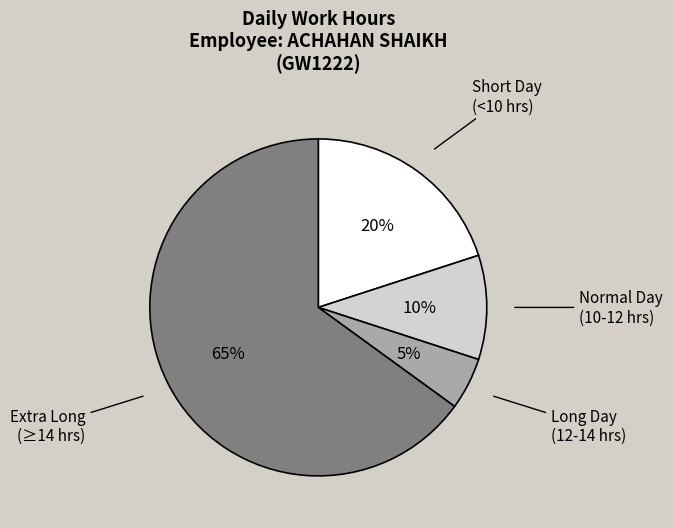

To the nearest percent, what percentage of the pie is Normal Day (10-12 hrs)?

10%